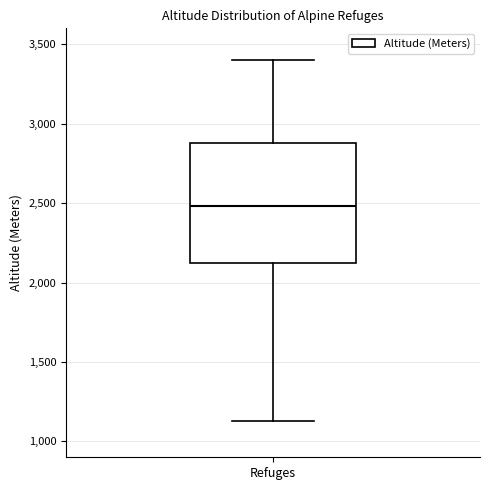

Read this box plot against the y-axis: the position of the median line, the range covered by the box, and the ends of both whiskers. The values are not printed on the chart, so give them approximately, as read against the axis.

median 2500, box 2150 to 2900, whiskers 1150 to 3400